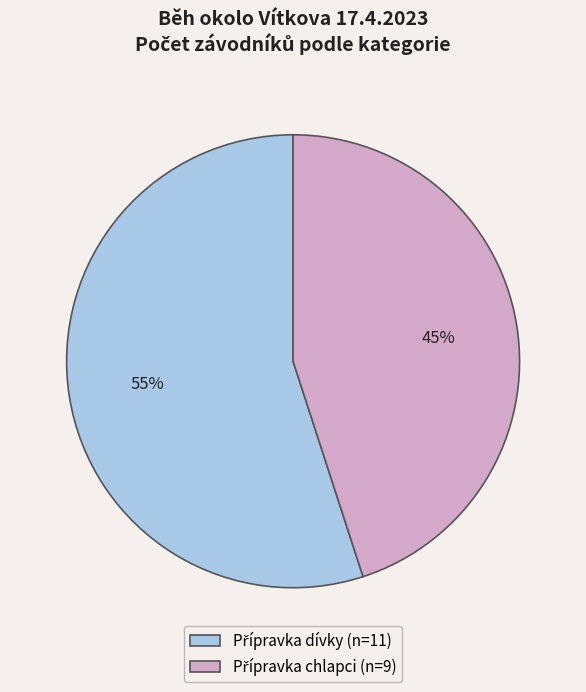

To the nearest percent, what is the difference between the largest and smallest slice percentages?

10%